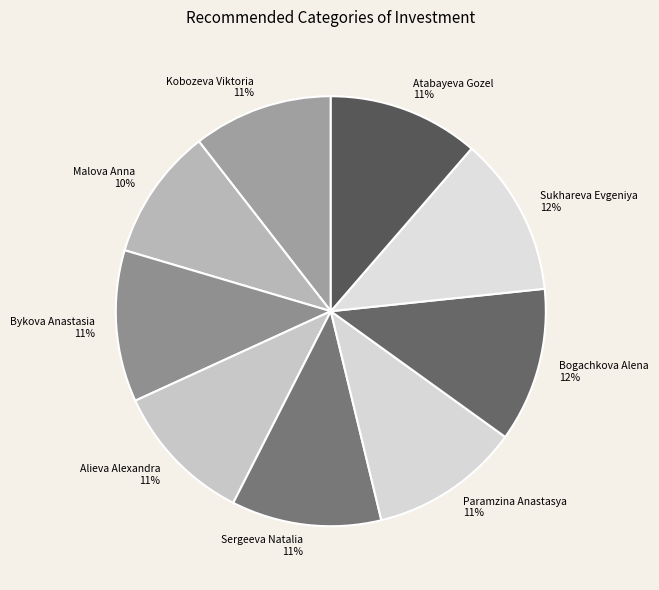

Is the sum of Sukhareva Evgeniya and Kobozeva Viktoria greater than half?

No